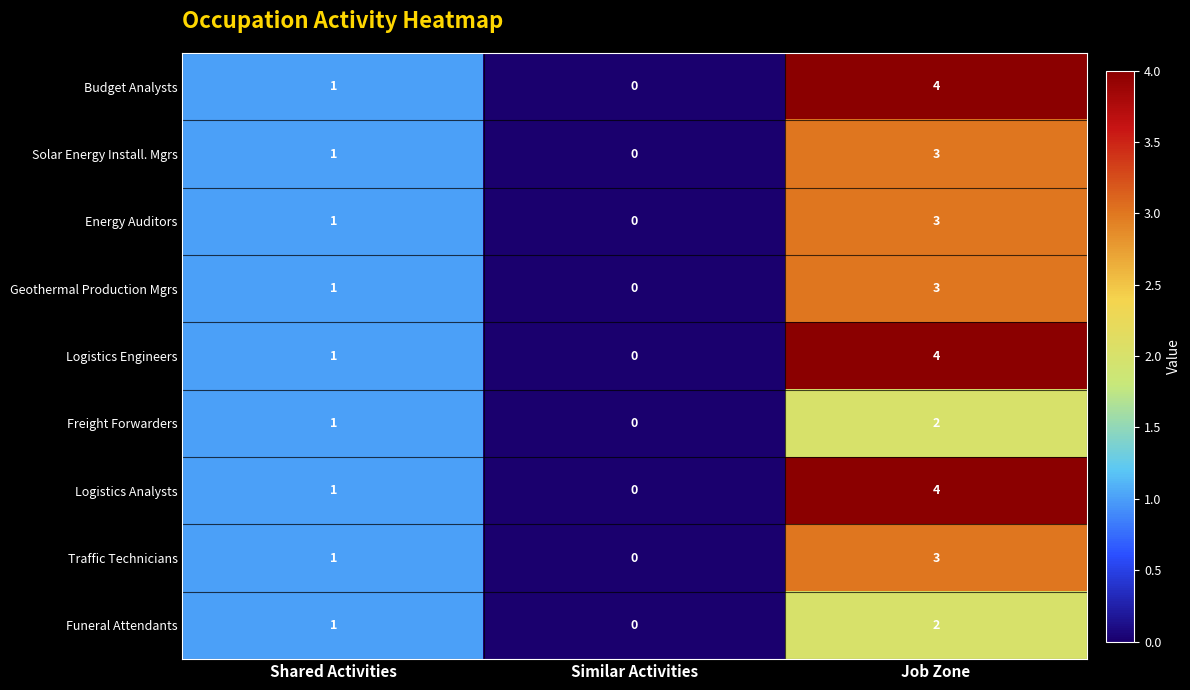

Is the value of Geothermal Production Mgrs at Similar Activities greater than the value of Solar Energy Install. Mgrs at Job Zone?

No